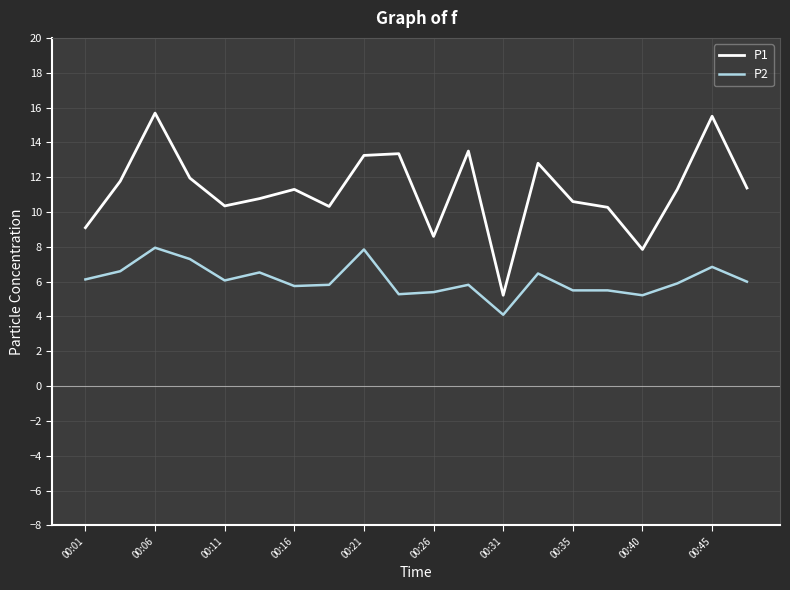

What is the smallest value displayed?

4.1